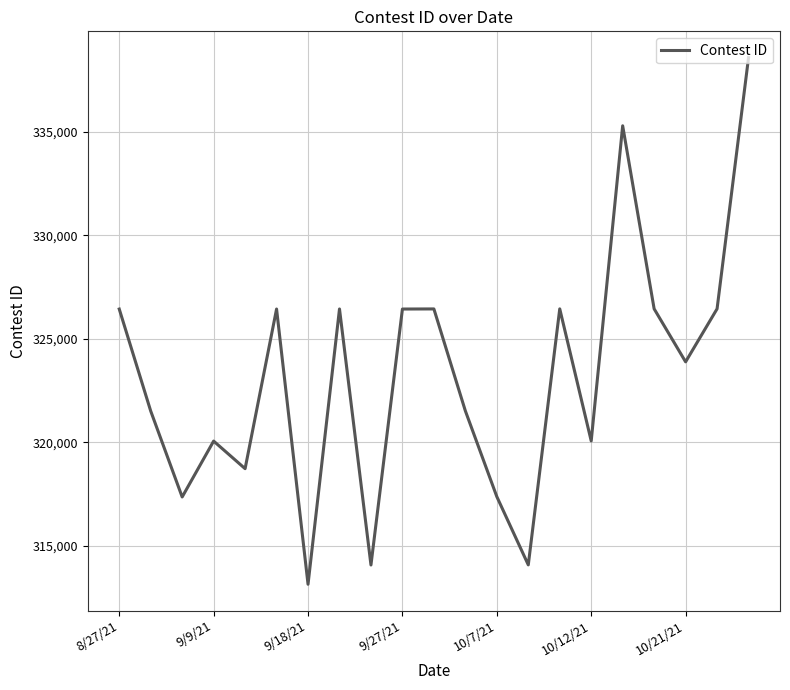

What is the minimum value shown in the chart?

313134